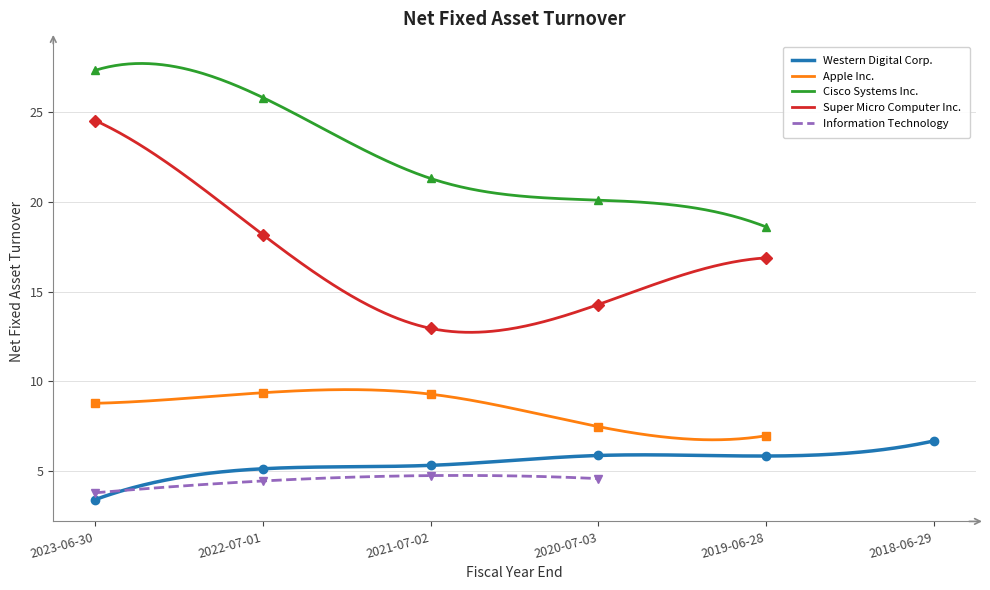

Which series has the largest total across all categories?

Cisco Systems Inc.